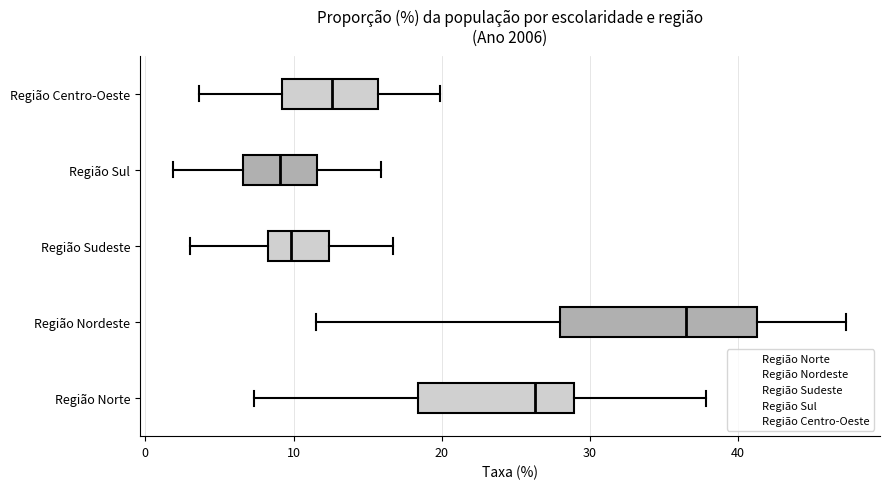

Which box is the widest, from its left edge to its right edge?

Região Nordeste